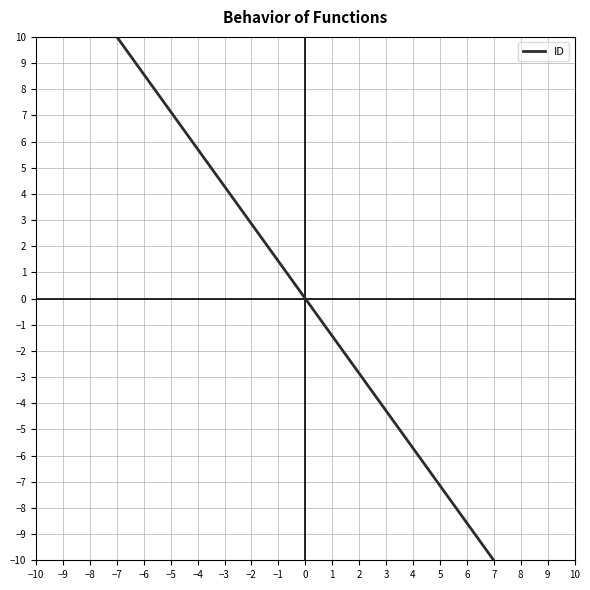

Which category has the lowest value across all series?

7